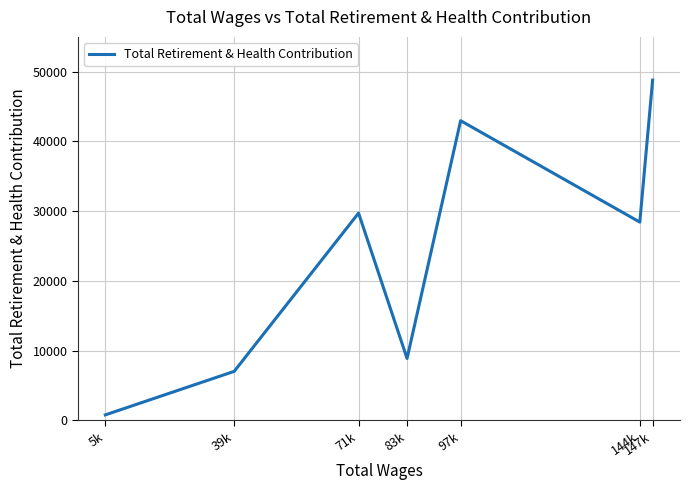

Between 97k and 83k, which is larger?

97k